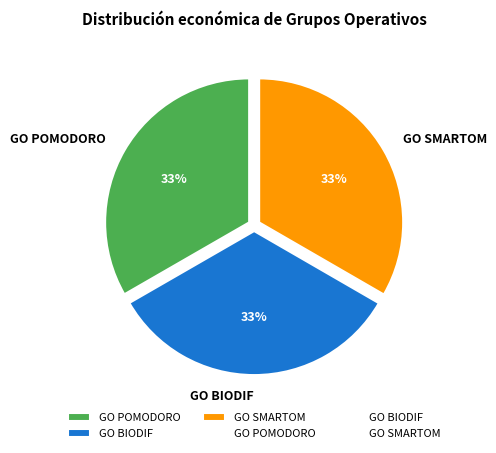

Approximately how many times larger is the value at GO POMODORO compared to GO BIODIF?

1.0